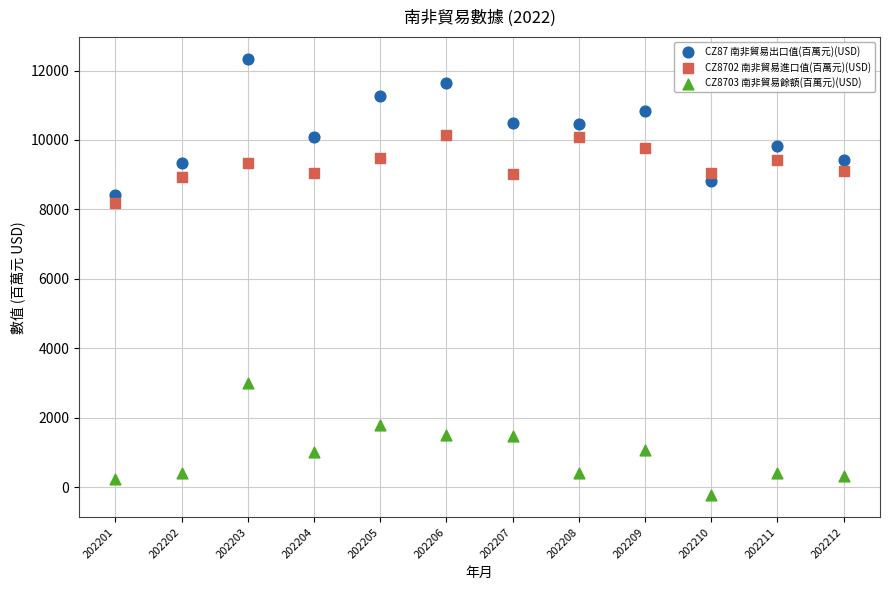

What are all the series names shown in the legend?

CZ87 南非貿易出口值(百萬元)(USD), CZ8702 南非貿易進口值(百萬元)(USD), CZ8703 南非貿易餘額(百萬元)(USD)